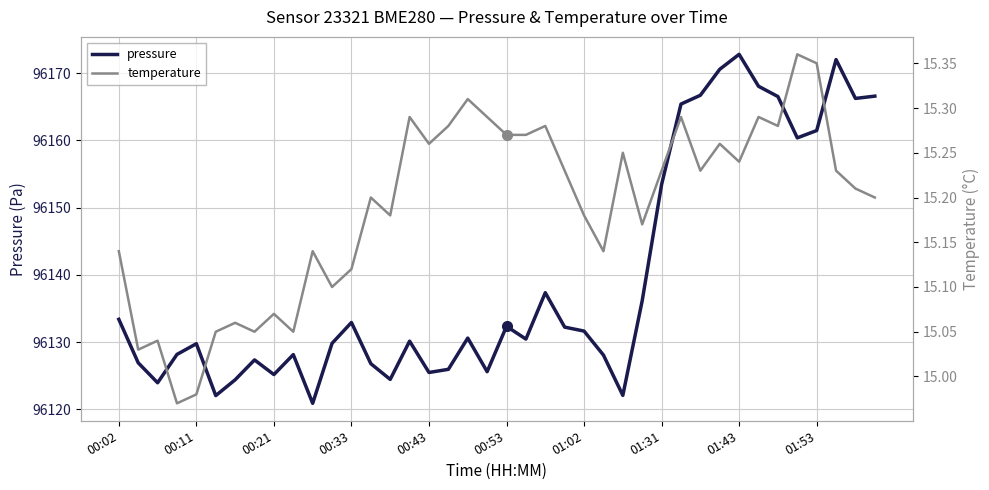

What is the lowest value of the pressure series?

96120.9